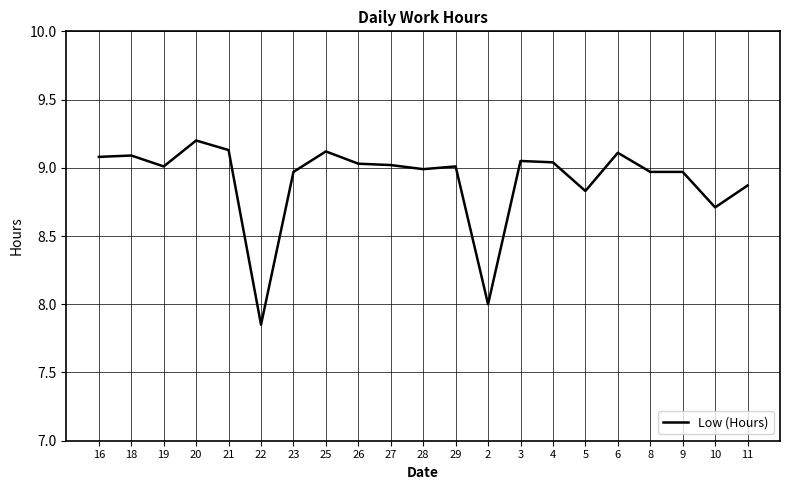

The chart shows a value of 15.2 at 20. True or false?

False